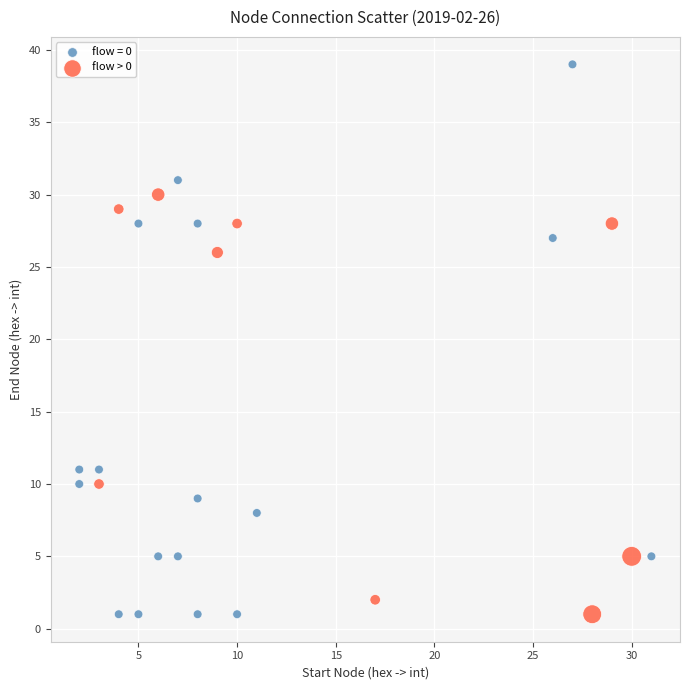

Which series has the largest Y range (max minus min)?

flow = 0